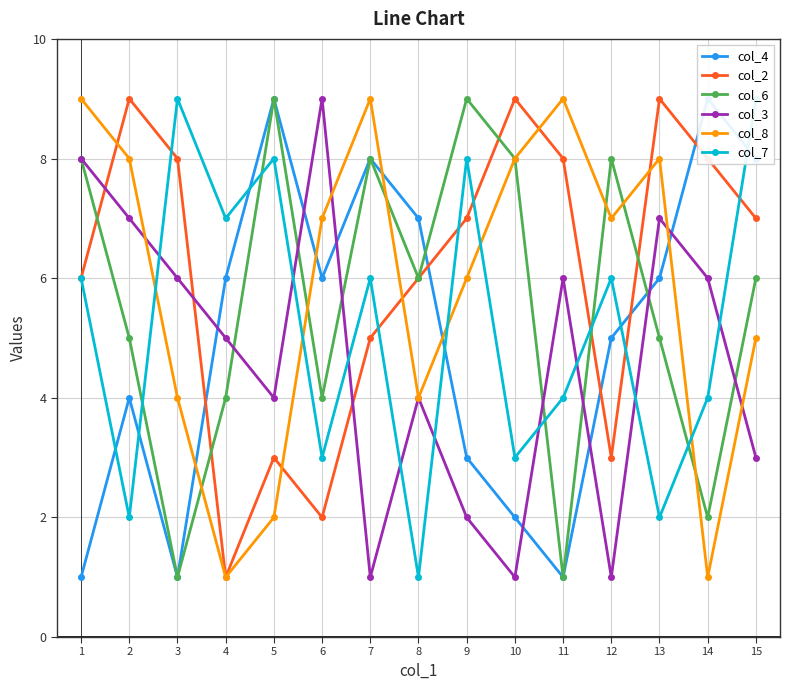

At which category does col_4 reach its first local peak?

2